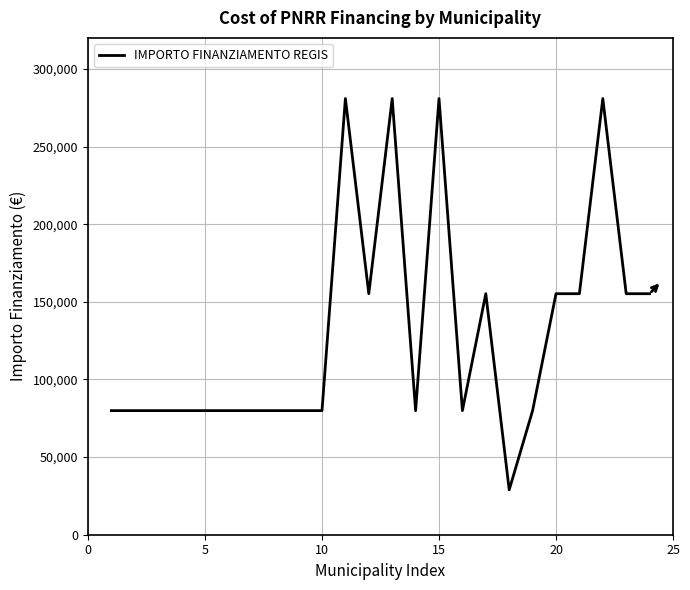

What is the difference between the maximum and minimum values?

252030